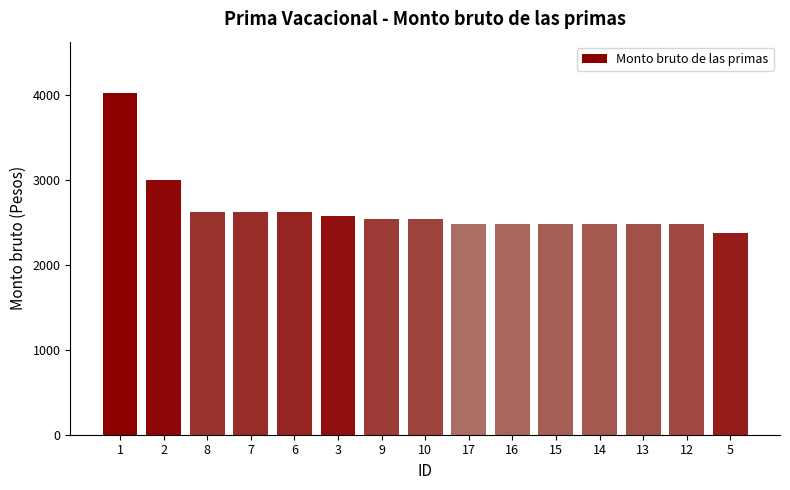

What is the label of the 8th bar from the right?

10